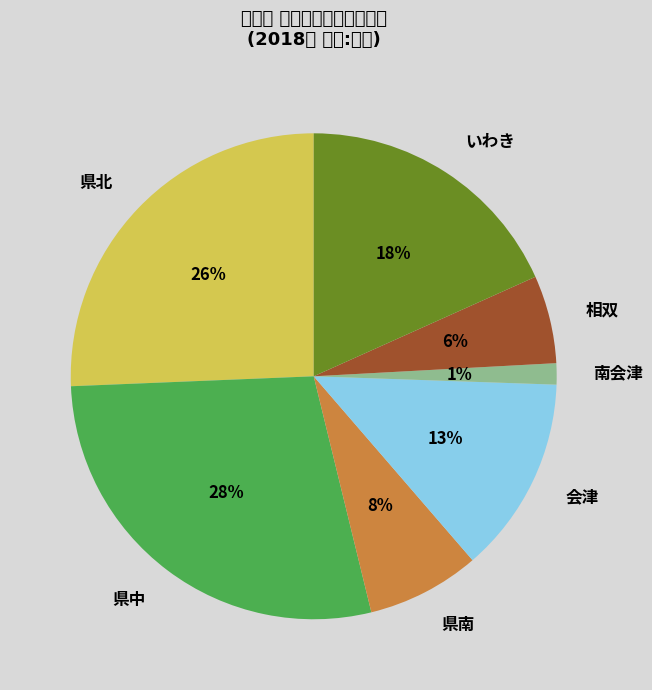

What portion of the pie excludes いわき?

81.7%